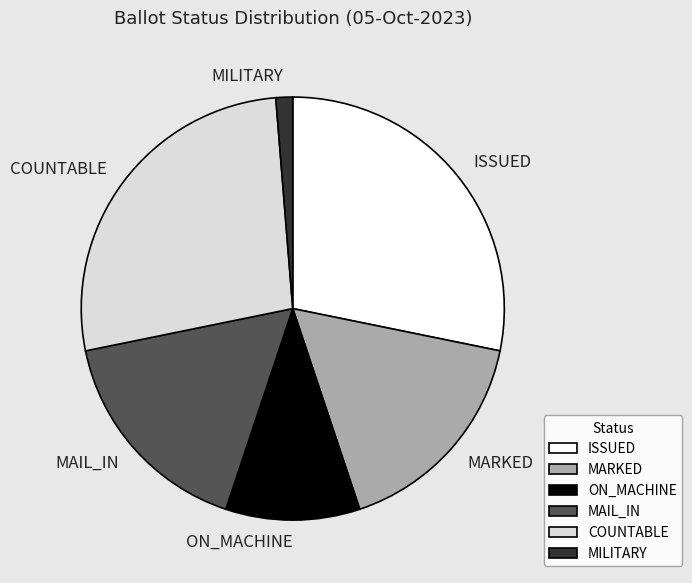

Between COUNTABLE and MAIL_IN, which is larger?

COUNTABLE